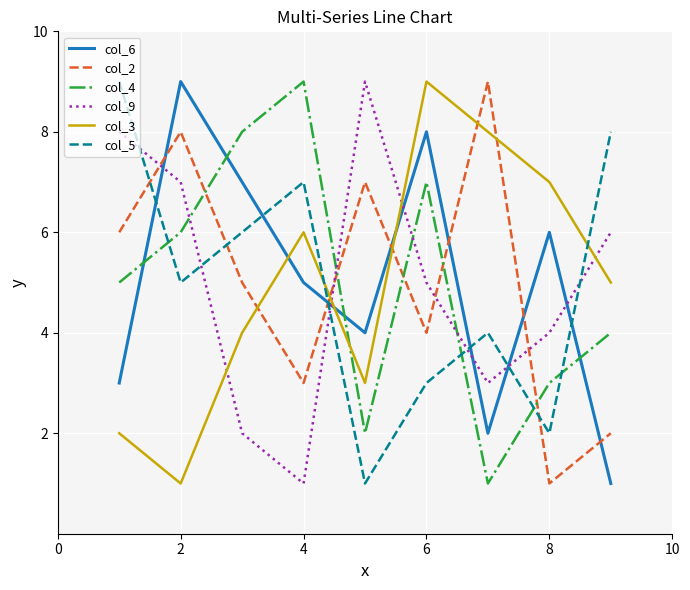

True or false: col_6 and col_3 intersect in this chart.

True